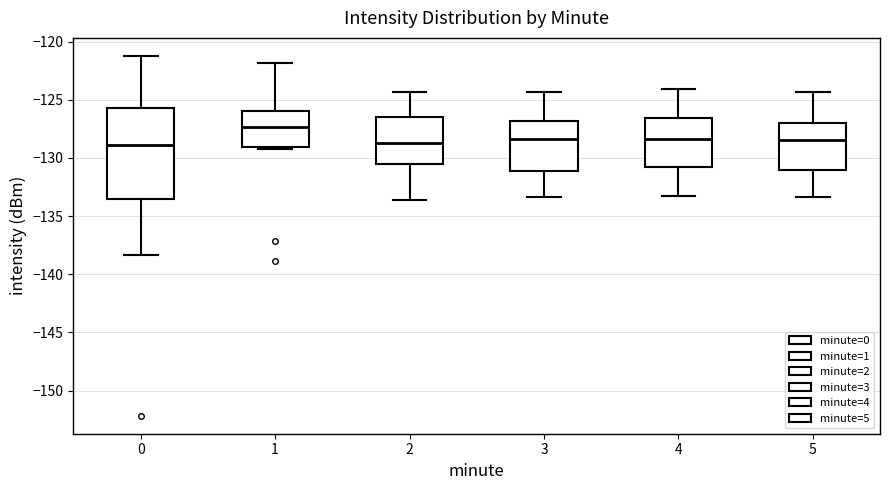

Where is the upper edge of the box at x = 3 on the y-axis? The values are not printed on the chart, so give them approximately, as read against the axis.

-127.0